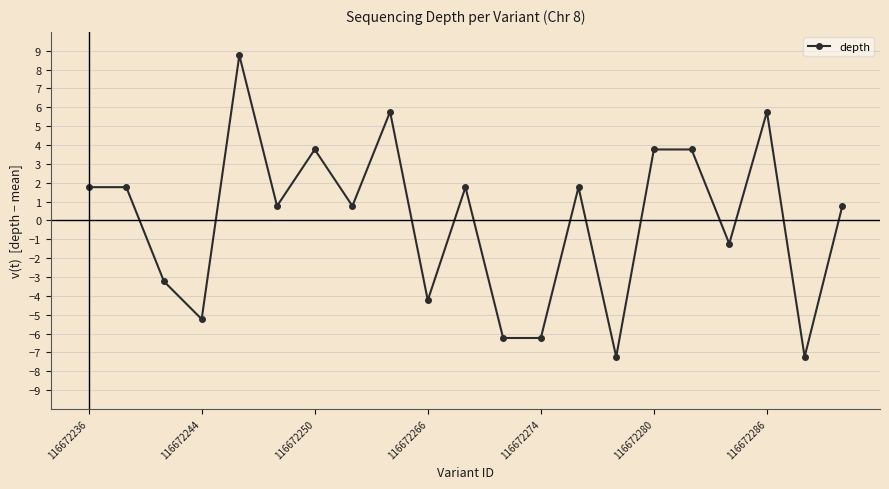

What is the minimum value shown in the chart?

-7.2